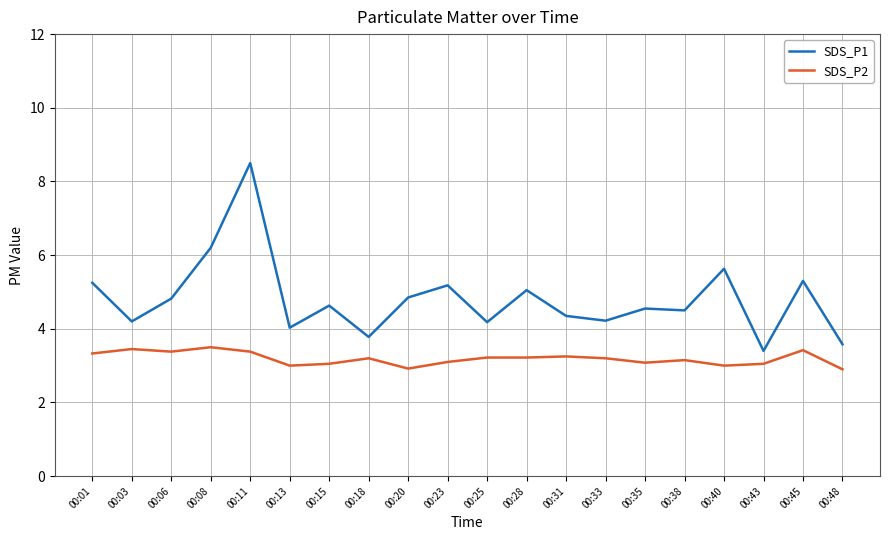

Which series has the largest range (max minus min)?

SDS_P1